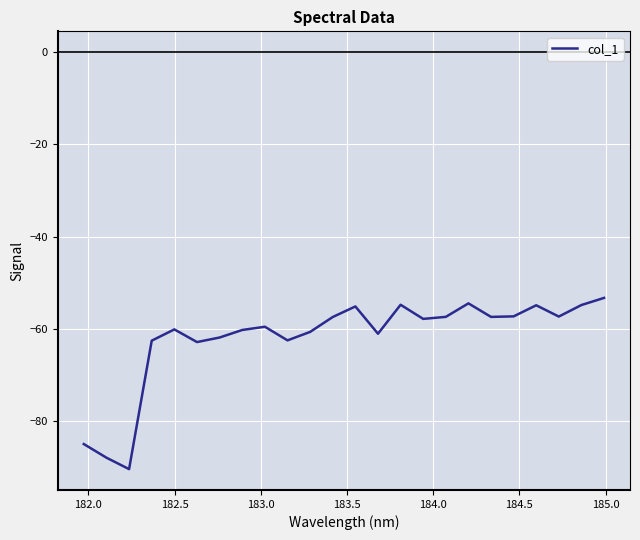

What is the greatest value displayed?

-53.2